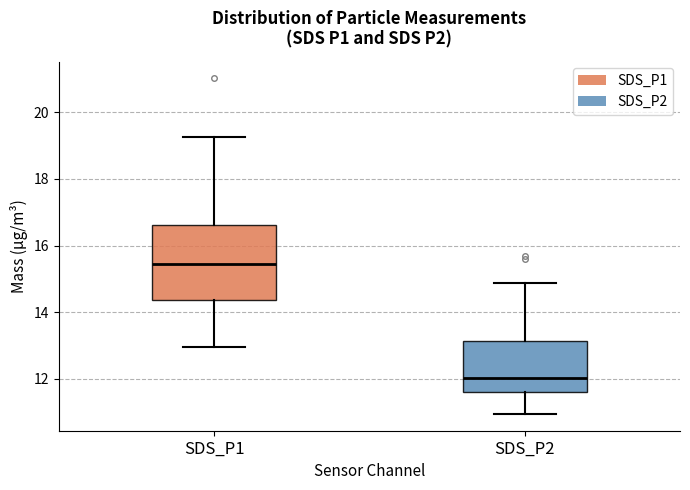

Which box's median line is the highest?

SDS_P1